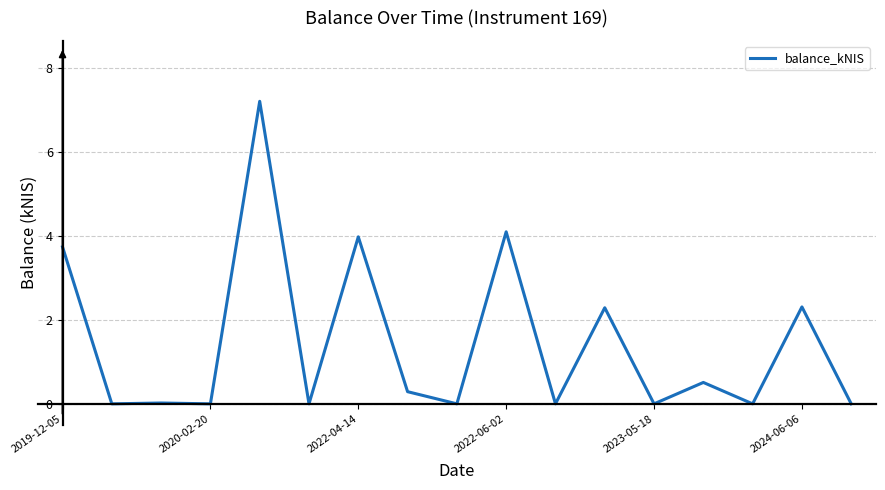

What is the greatest value displayed?

7.2